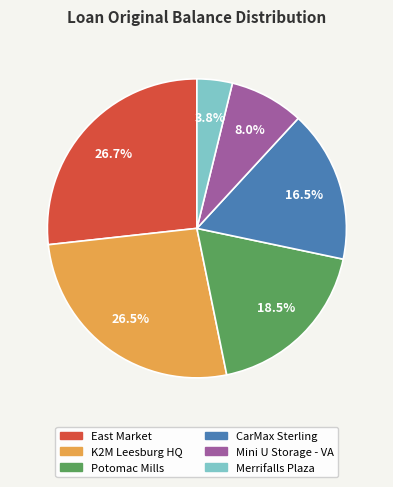

To the nearest percent, what is the average slice percentage?

17%